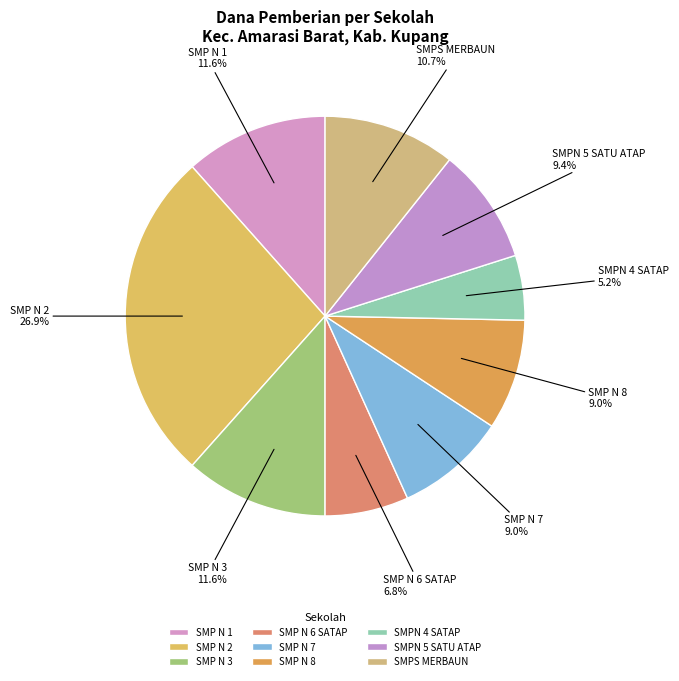

What is the largest slice in the pie chart?

SMP NEGERI 2 AMARASI BARAT